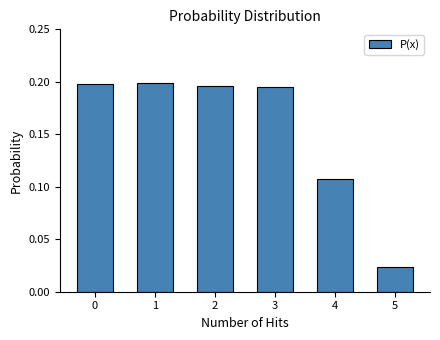

The value at 2 is 0.1. True or false?

False